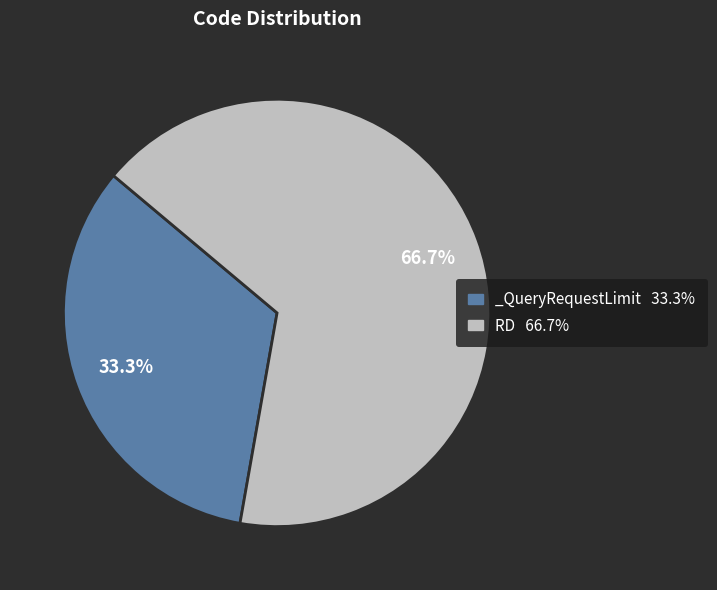

Is it true that _QueryRequestLimit is 25% of the pie?

False